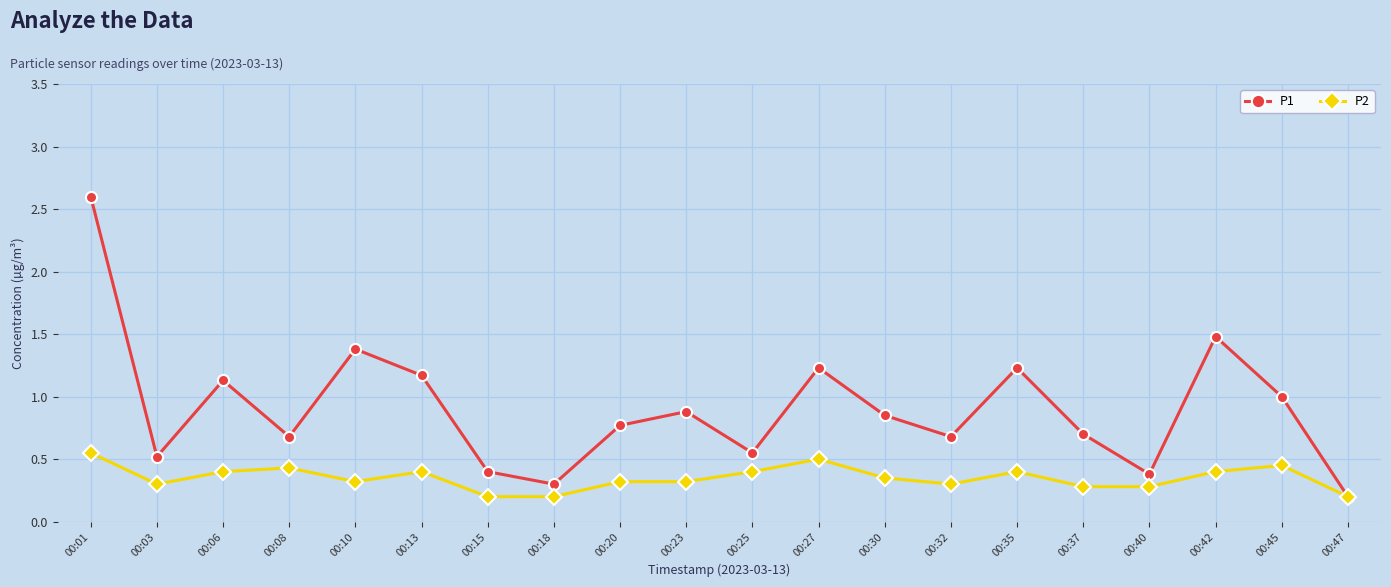

The P2 series shows 0.6 at 00:42. True or false?

False